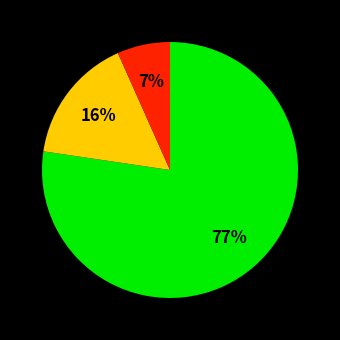

To the nearest percent, what is the average slice percentage?

33%